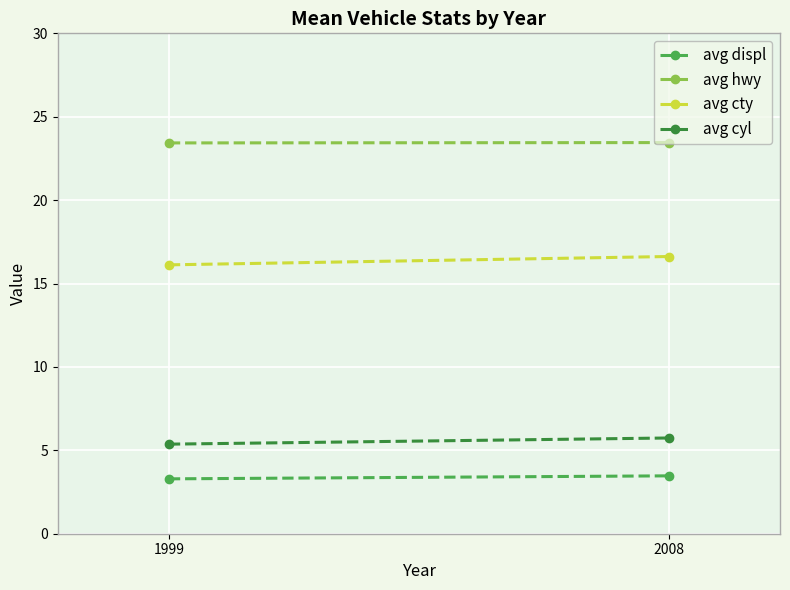

What is the average value of the avg hwy series?

23.4